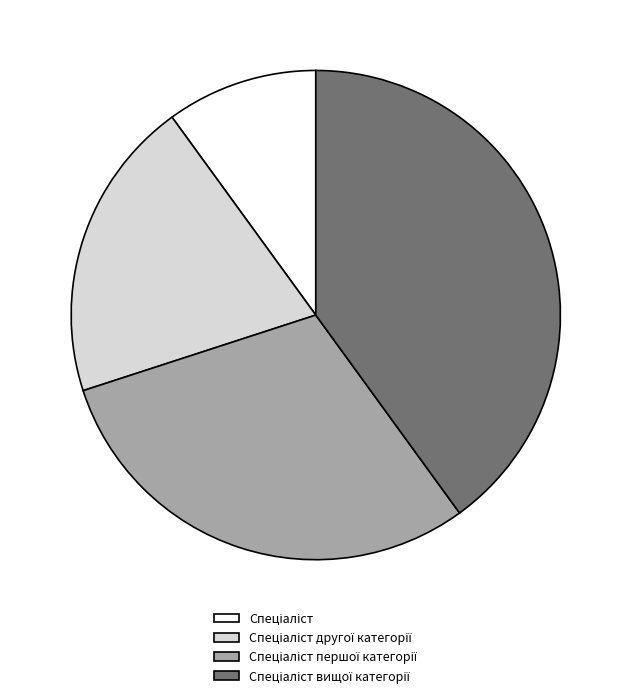

Does any single category account for the majority?

No